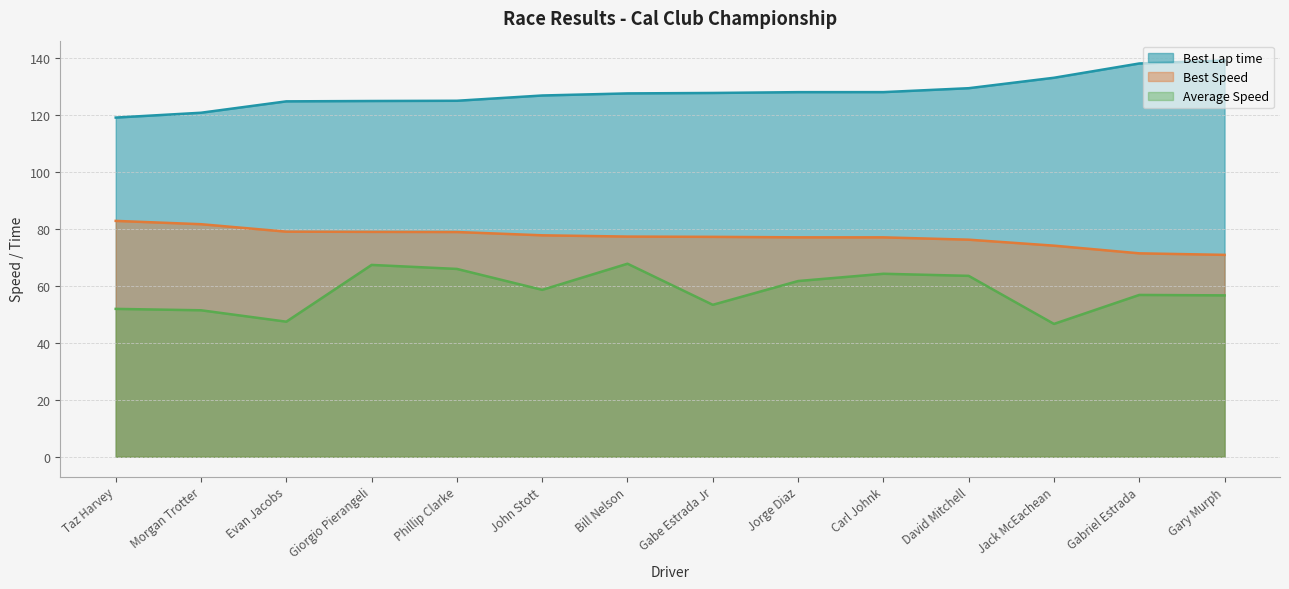

At which category is the sum across all series the highest?

Bill Nelson